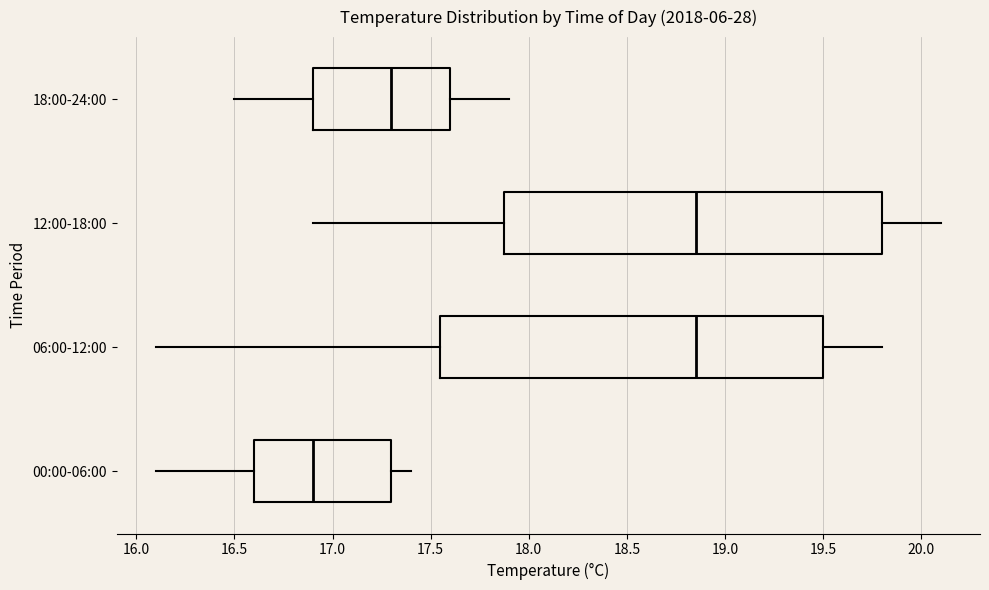

Where is the right edge of the box for 12:00-18:00 on the x-axis? The values are not printed on the chart, so give them approximately, as read against the axis.

19.80